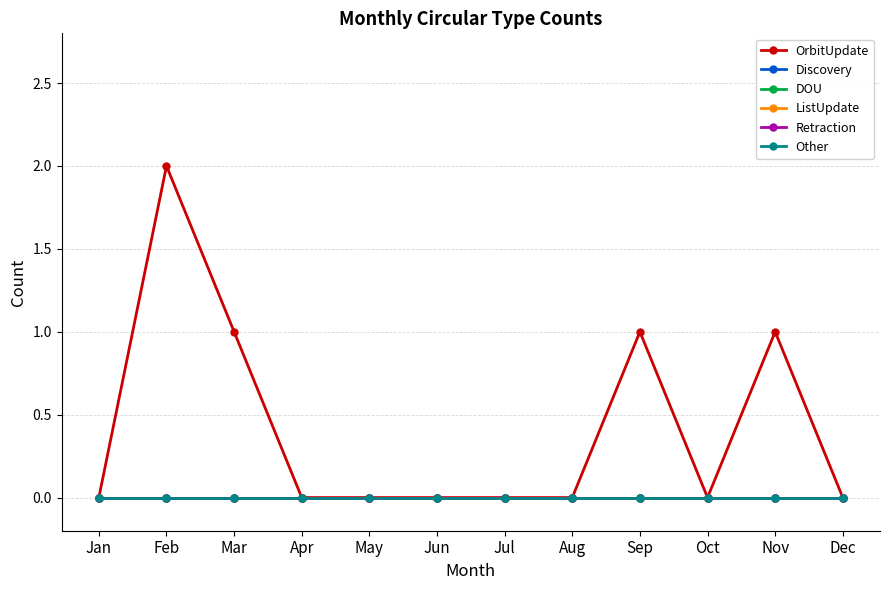

Is this an area chart (filled region under the line)?

No